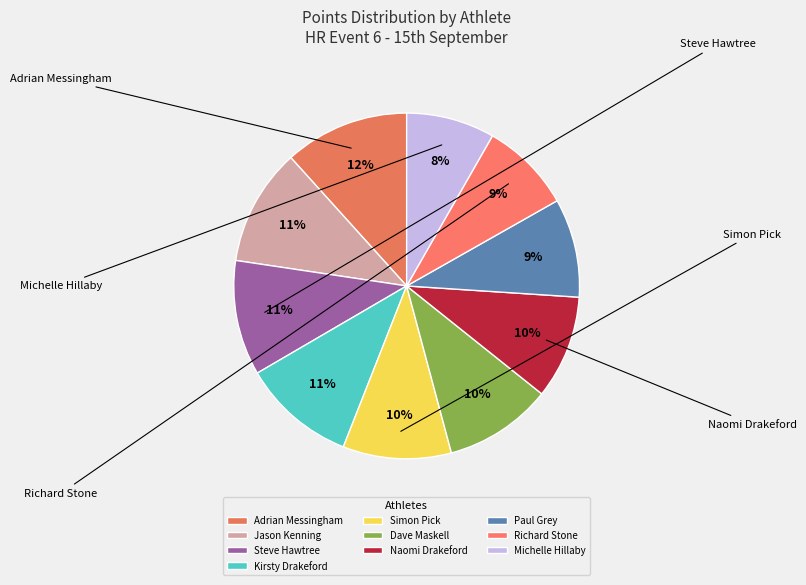

What is the ratio of the value at Adrian Messingham to the value at Dave Maskell?

1.2